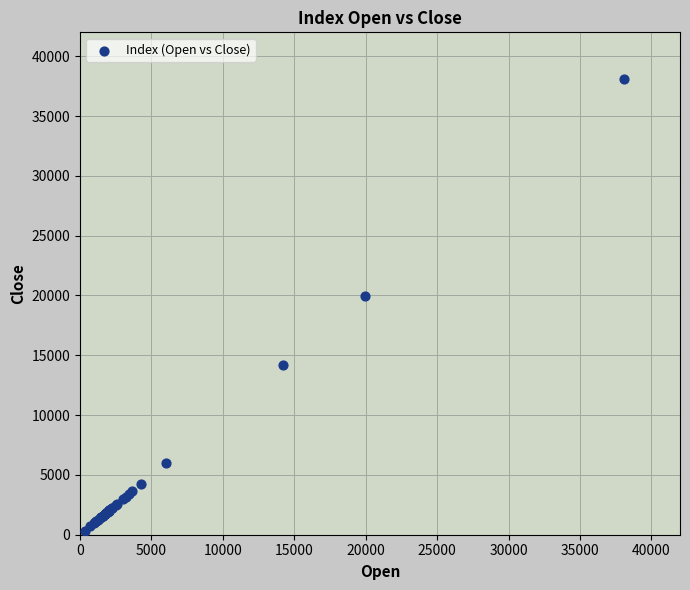

What Y value in the scatter plot is closest to 19198?

19943.3